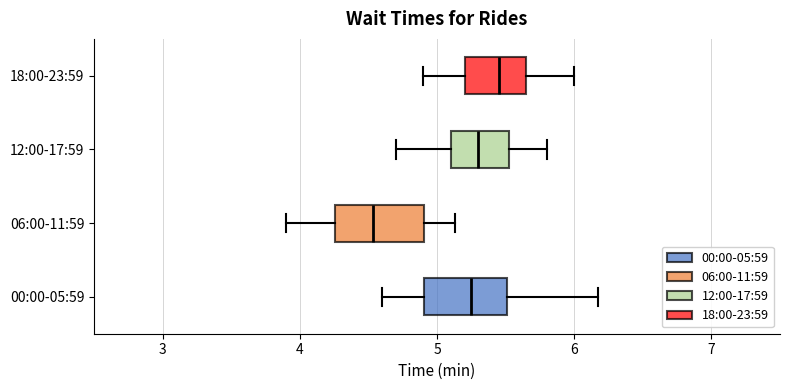

Reading bottom to top, transcribe this box plot: for each box, give where its median line is, the range the box spans, and where its two whiskers end, as read against the x-axis. The values are not printed on the chart, so give them approximately, as read against the axis.

00:00-05:59: median 5.3, box 4.9 to 5.5, whiskers 4.6 to 6.2
06:00-11:59: median 4.5, box 4.3 to 4.9, whiskers 3.9 to 5.1
12:00-17:59: median 5.3, box 5.1 to 5.5, whiskers 4.7 to 5.8
18:00-23:59: median 5.5, box 5.2 to 5.7, whiskers 4.9 to 6.0